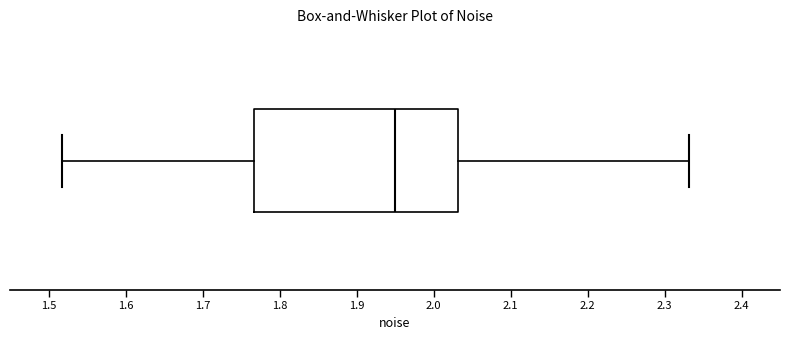

Transcribe this box plot: give where the median line is, the range the box spans, and where the two whiskers end, as read against the x-axis. The values are not printed on the chart, so give them approximately, as read against the axis.

median 1.95, box 1.77 to 2.03, whiskers 1.52 to 2.33